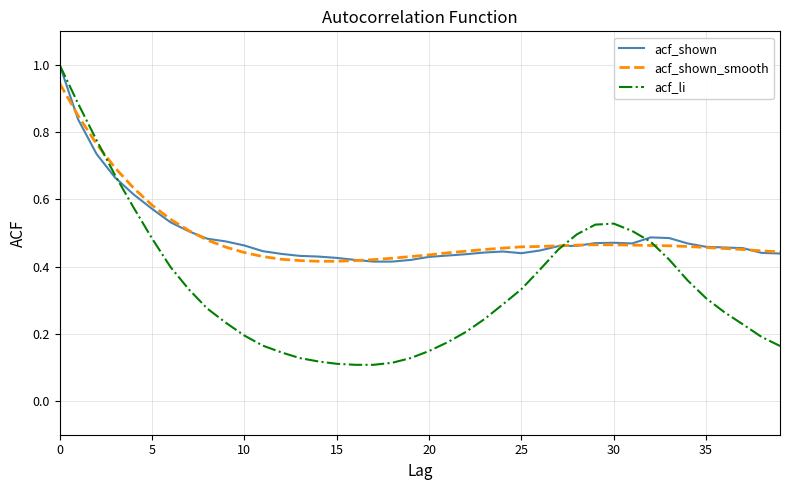

What is the maximum value shown in the chart?

1.0